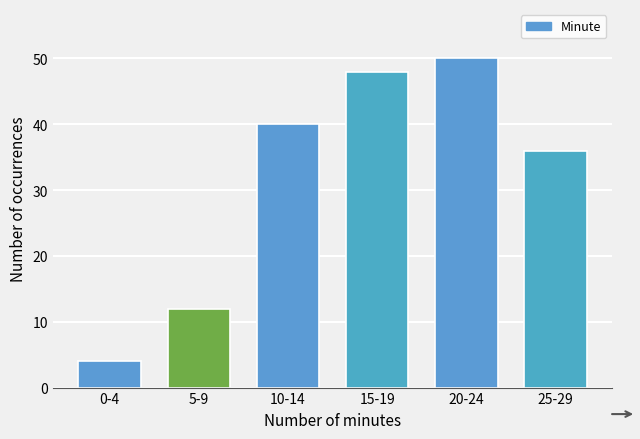

Reading right to left, transcribe all the data shown in this chart.

36	50	48	40	12	4